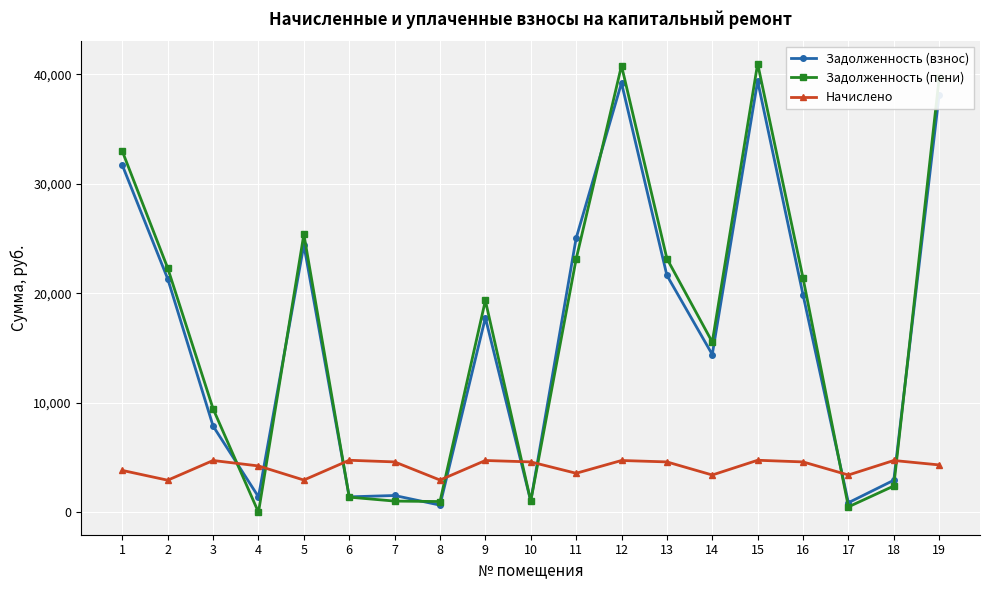

Between which two adjacent categories do Задолженность (взнос) and Начислено first intersect?

3 and 4